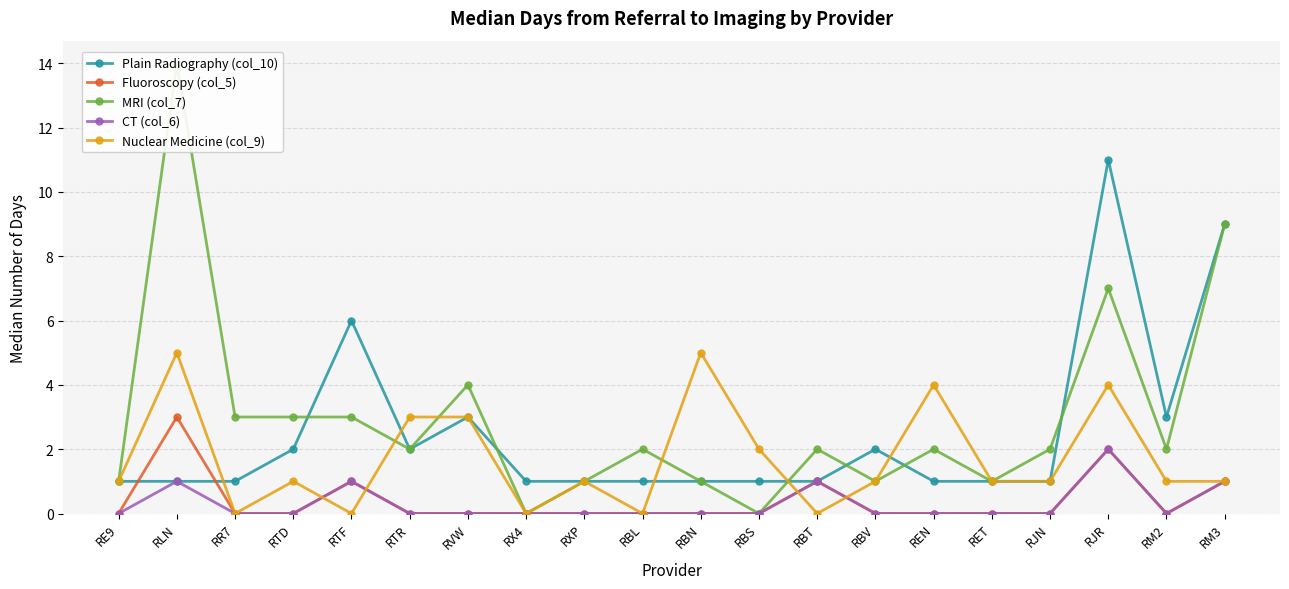

What is the value of the Nuclear Medicine (col_9) point at the 20th from the left?

1